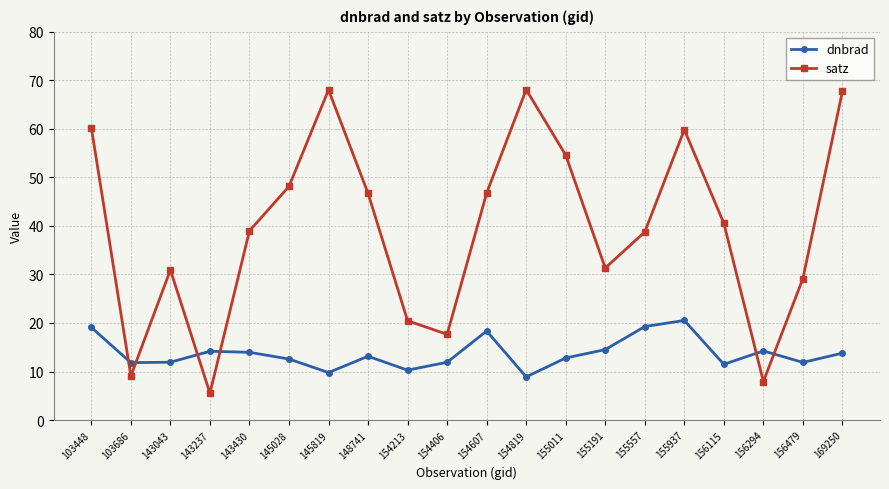

Which series has the largest range (max minus min)?

satz